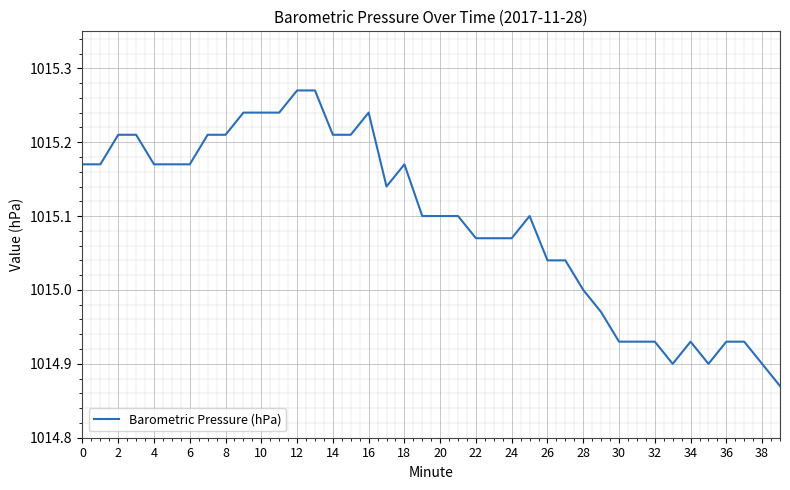

What is the difference between the maximum and minimum values?

0.4